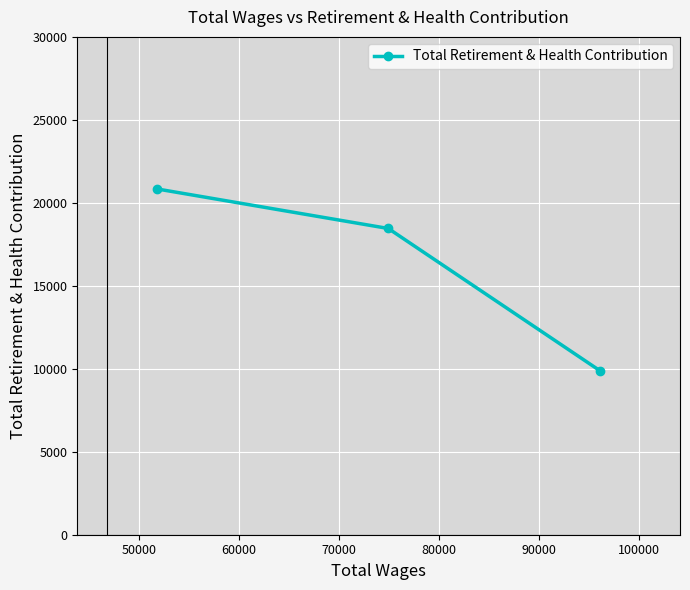

Is this an area chart (filled region under the line)?

No